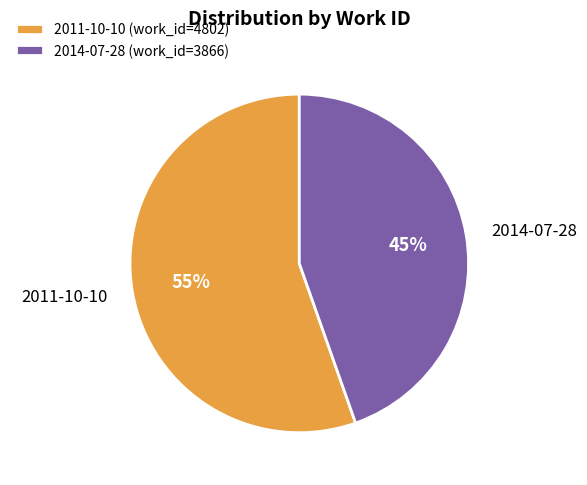

Is it true that 2011-10-10 is 55% of the pie?

True